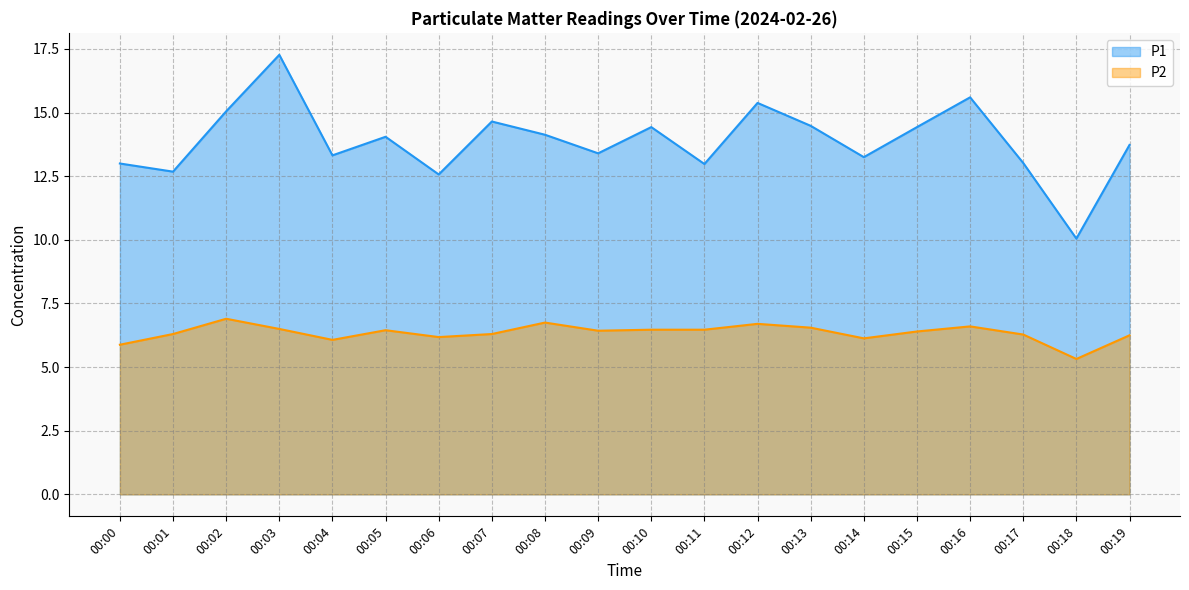

Which category has the highest value in the P1 series?

00:03